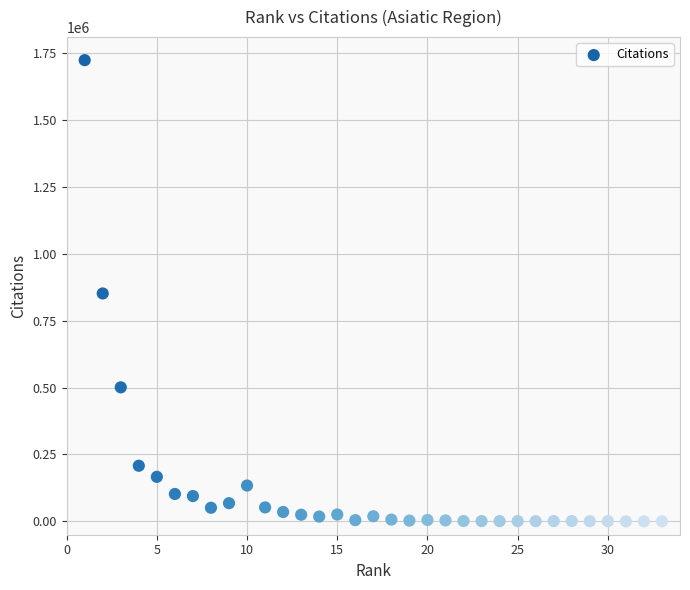

What is the range of Y values (max minus min)?

1724270